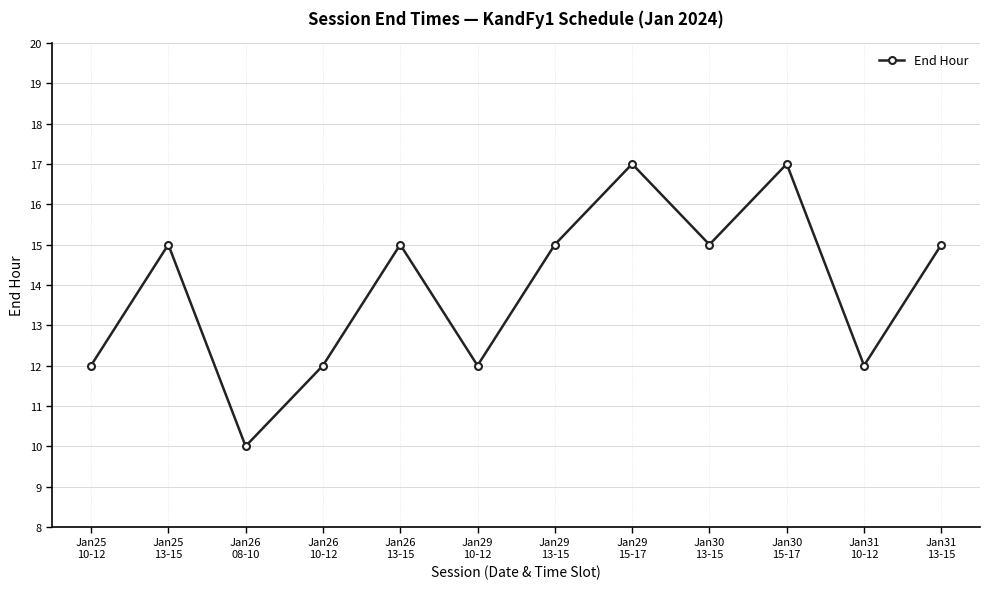

What is the difference between the values at Jan26
10-12 and Jan29
13-15?

3